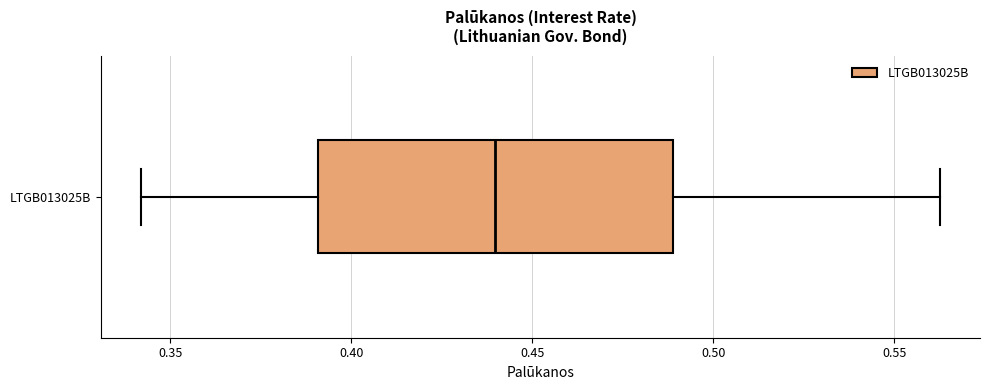

Where is the left edge of the box for LTGB013025B on the x-axis? The values are not printed on the chart, so give them approximately, as read against the axis.

0.390